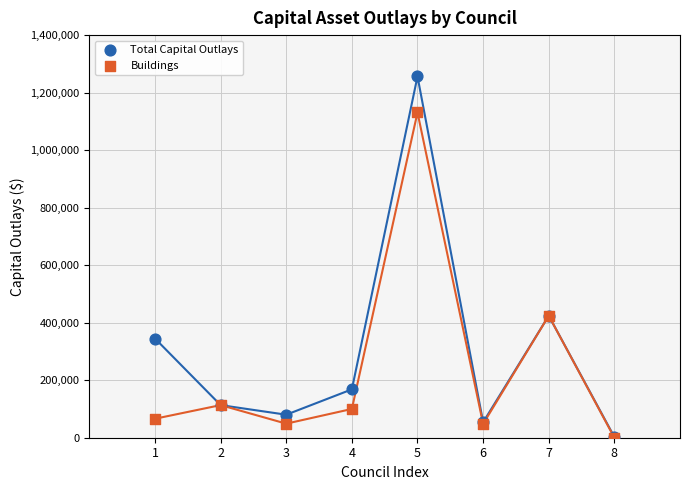

Which series has the widest spread of Y values?

Total Capital Outlays